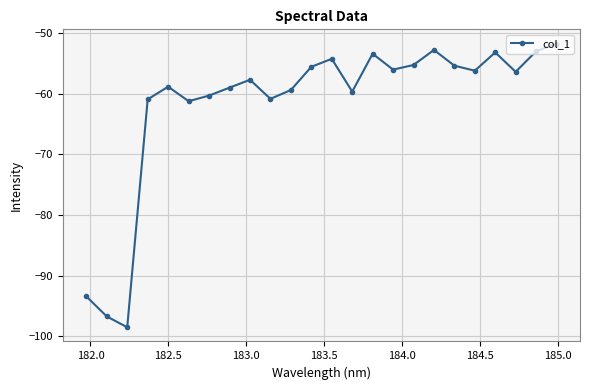

What is the value of the 24th point from the left?

-51.7